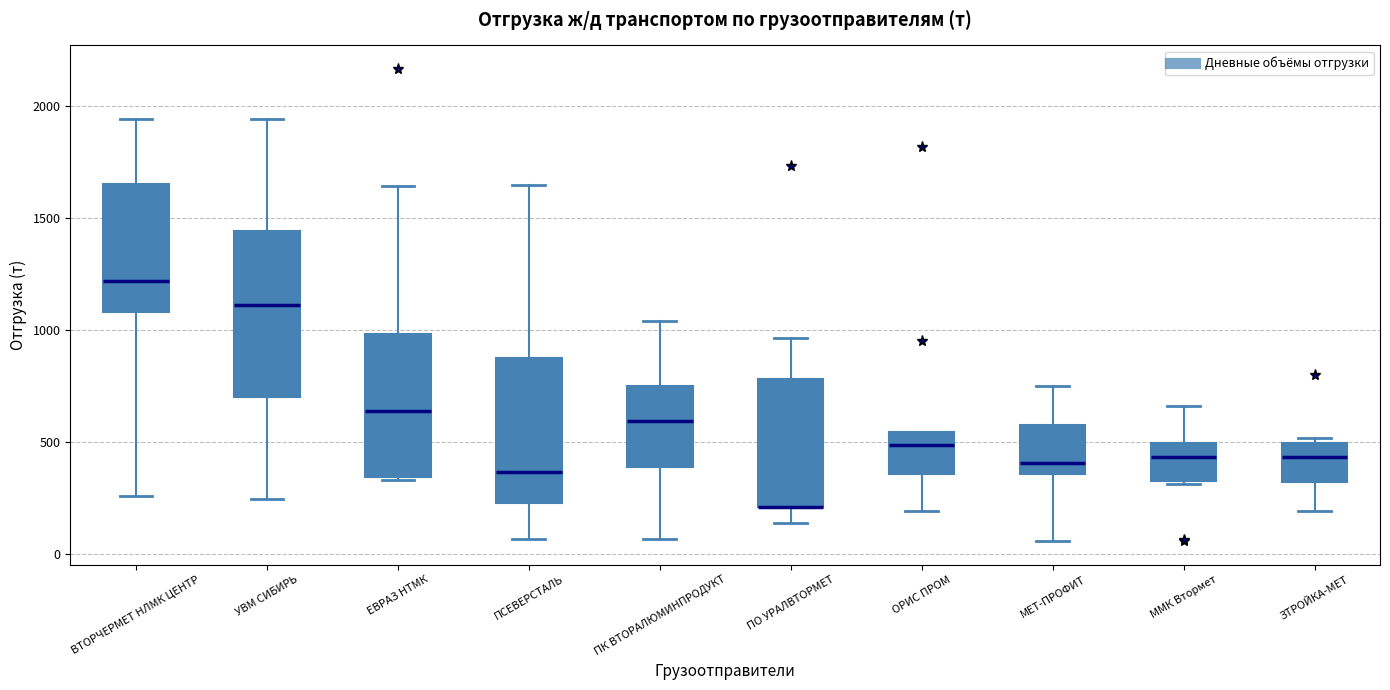

Reading left to right, read every box against the y-axis: the position of its median line, the range the box covers, and the ends of its whiskers. The values are not printed on the chart, so give them approximately, as read against the axis.

ВТОРЧЕРМЕТ НЛМК ЦЕНТР: median 1200, box 1100 to 1650, whiskers 250 to 1950
УВМ СИБИРЬ: median 1100, box 700 to 1450, whiskers 250 to 1950
ЕВРАЗ НТМК: median 650, box 350 to 1000, whiskers 350 to 1650
ПСЕВЕРСТАЛЬ: median 350, box 200 to 850, whiskers 50 to 1650
ПК ВТОРАЛЮМИНПРОДУКТ: median 600, box 400 to 750, whiskers 50 to 1050
ПО УРАЛВТОРМЕТ: median 200 (drawn on the box's lower edge), box 200 to 800, whiskers 150 to 950
ОРИС ПРОМ: median 500, box 350 to 550, whiskers 200 to 550
МЕТ-ПРОФИТ: median 400, box 350 to 550, whiskers 50 to 750
ММК Втормет: median 450, box 350 to 500, whiskers 300 to 650
ЗТРОЙКА-МЕТ: median 450, box 300 to 500, whiskers 200 to 500 (just above the box's upper edge)